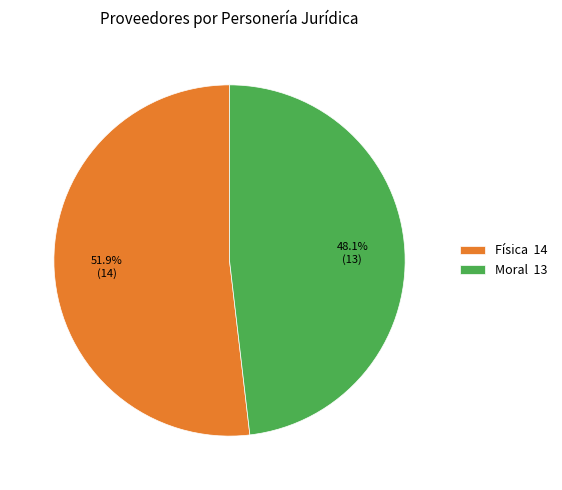

Rank the categories by value from highest to lowest.

Física, Moral